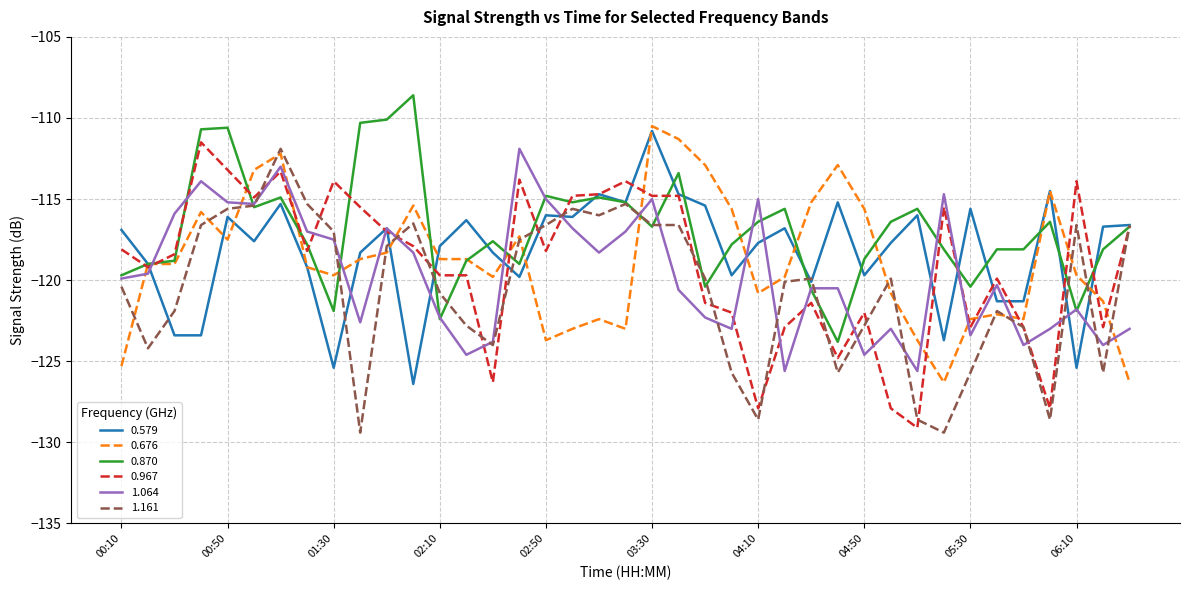

Which series has the largest total across all categories?

0.870